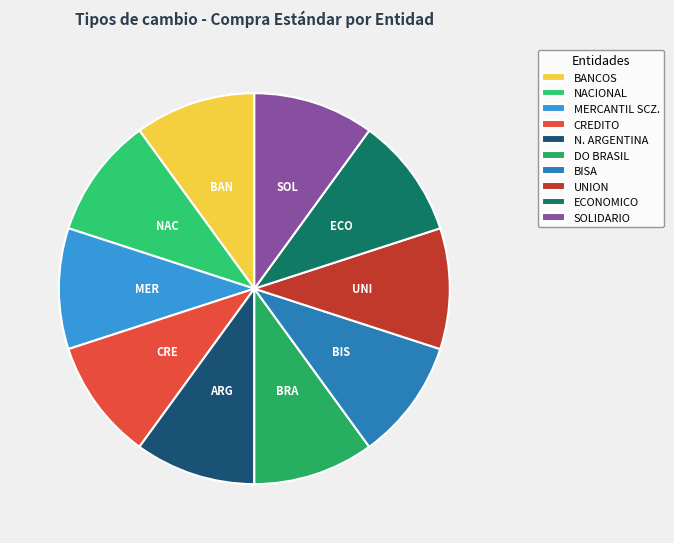

To the nearest percent, what percentage of the pie is BANCOS?

10%